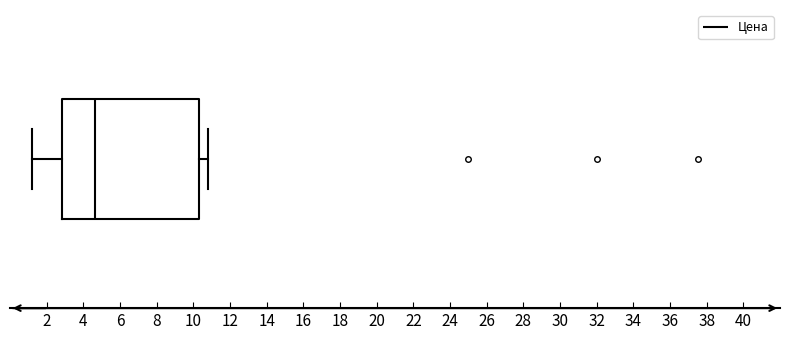

Read this box plot against the x-axis: the position of the median line, the range covered by the box, and the ends of both whiskers. The values are not printed on the chart, so give them approximately, as read against the axis.

median 4.6, box 2.8 to 10.2, whiskers 1.2 to 10.8